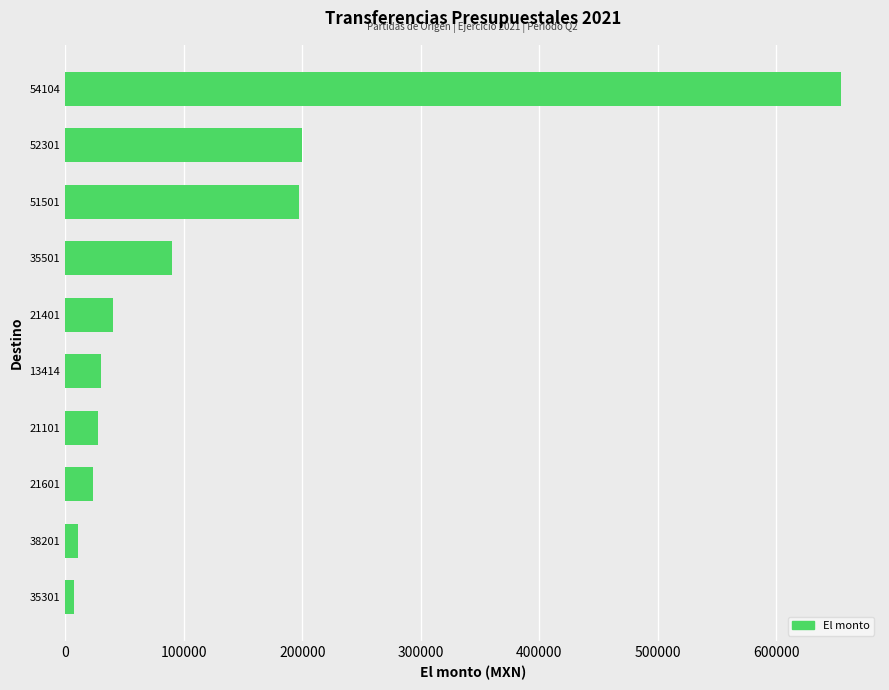

Is it true that the value at 51501 is 197000.0?

True